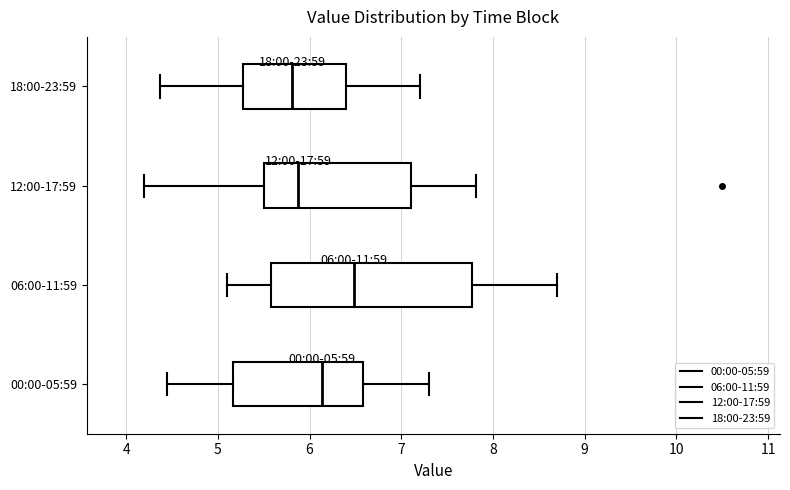

Which box is the widest, from its left edge to its right edge?

06:00-11:59